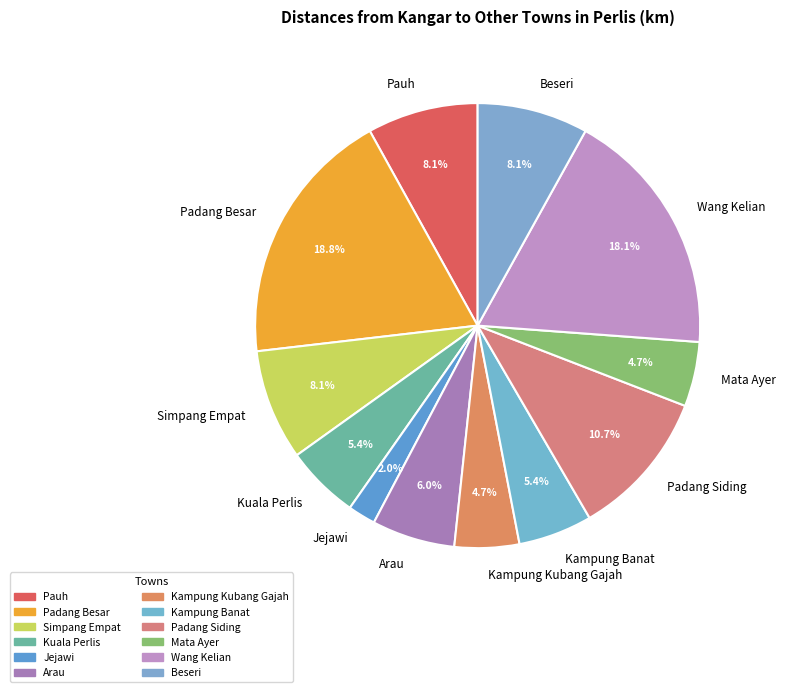

Which category has the biggest portion of the pie?

Padang Besar